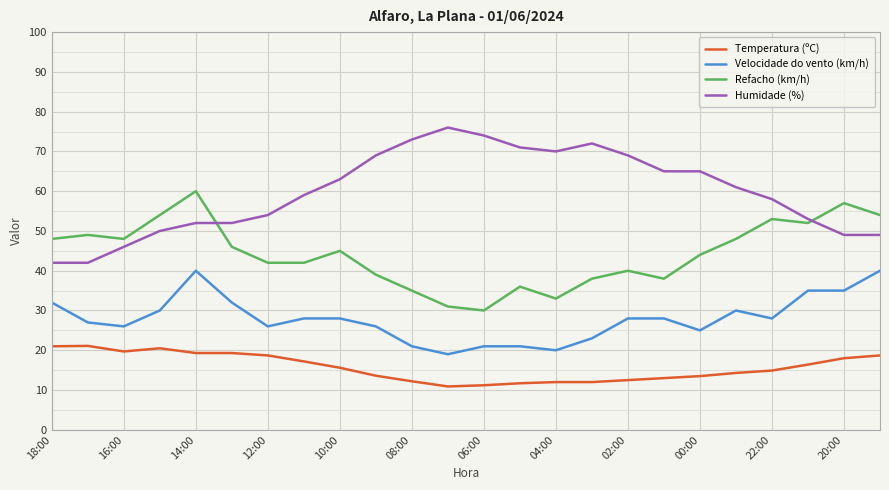

True or false: Velocidade do vento (km/h) and Humidade (%) cross at least once.

False